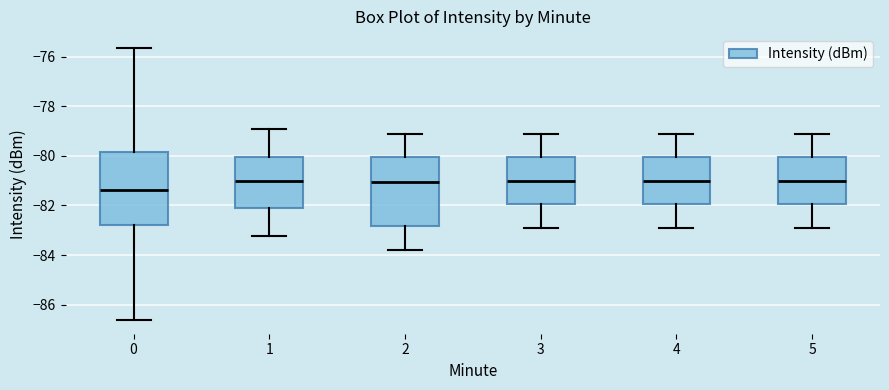

Where does the lower whisker of the box at x = 5 end on the y-axis? The values are not printed on the chart, so give them approximately, as read against the axis.

-82.8